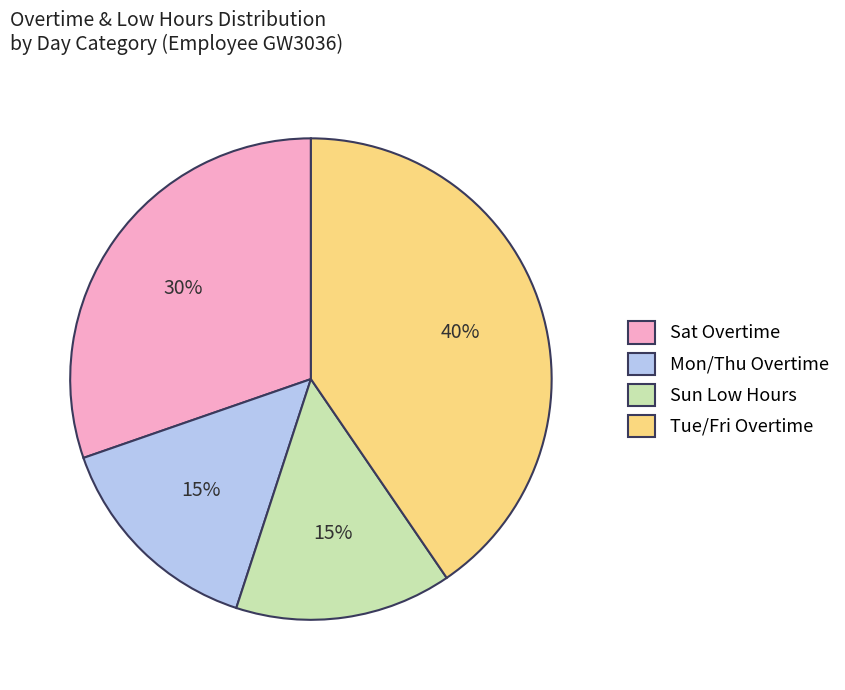

The Sun Low Hours slice represents 15% of the pie. True or false?

True